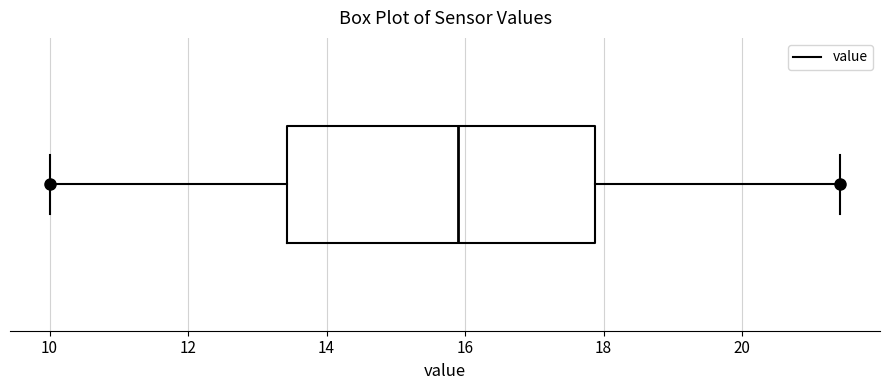

Read this box plot against the x-axis: the position of the median line, the range covered by the box, and the ends of both whiskers. The values are not printed on the chart, so give them approximately, as read against the axis.

median 16.0, box 13.4 to 17.8, whiskers 10.0 to 21.4